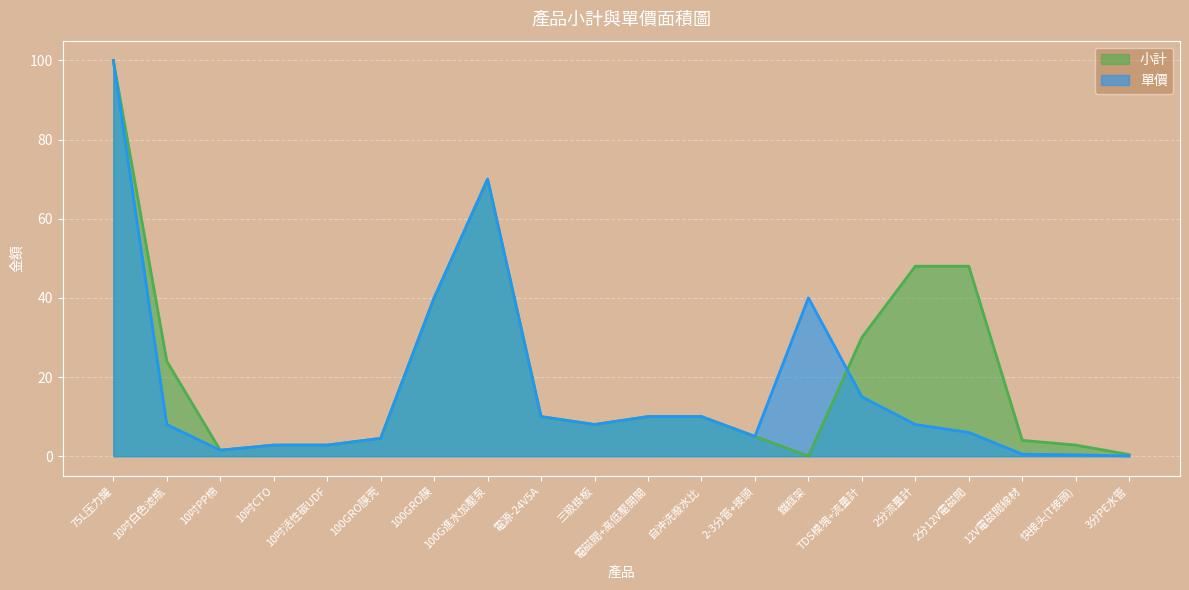

At which category does 小計 reach its first local valley?

10吋PP棉